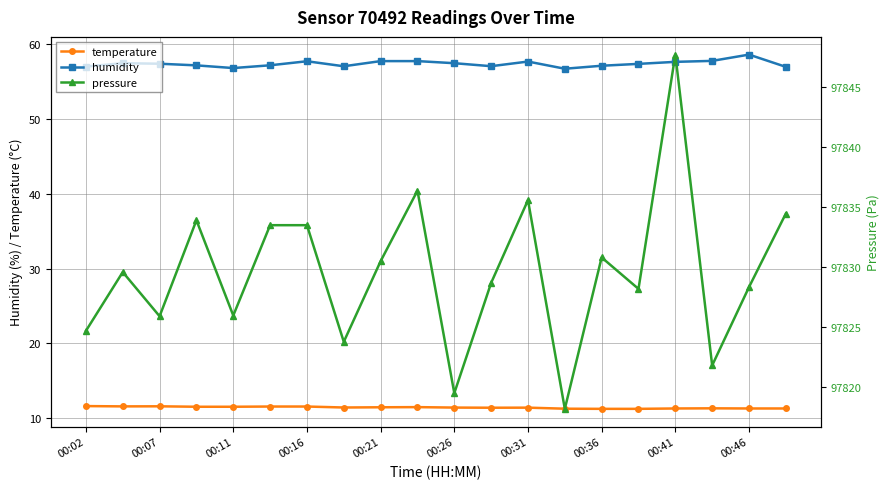

True or false: humidity has more than 1 points higher than both neighbors.

True